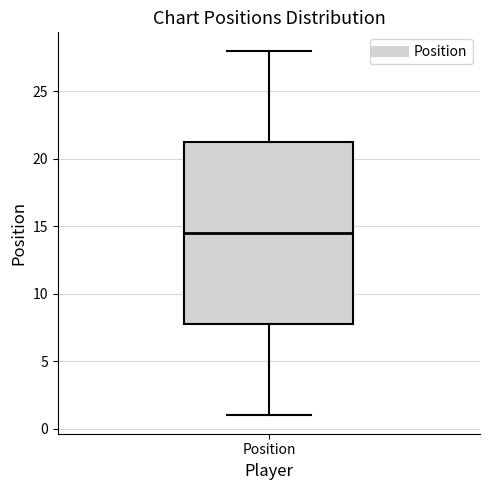

Where is the lower edge of the box for Position on the y-axis? The values are not printed on the chart, so give them approximately, as read against the axis.

8.0